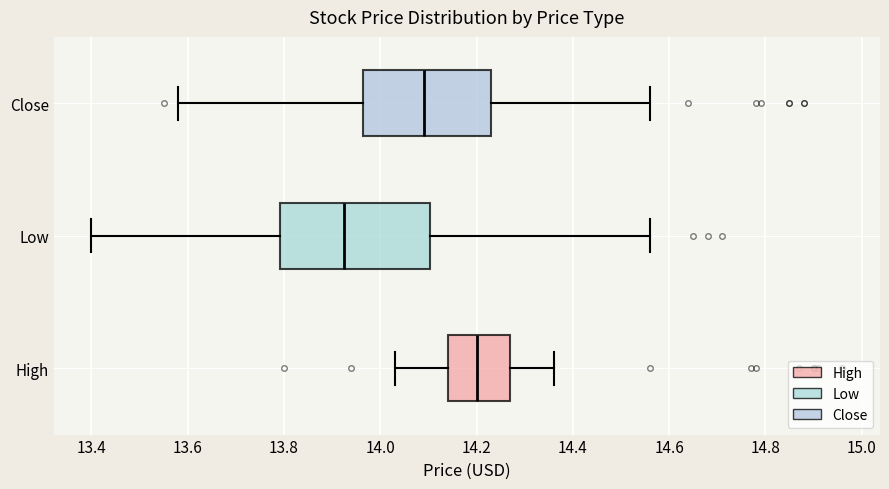

Which box's median line is the furthest to the left?

Low